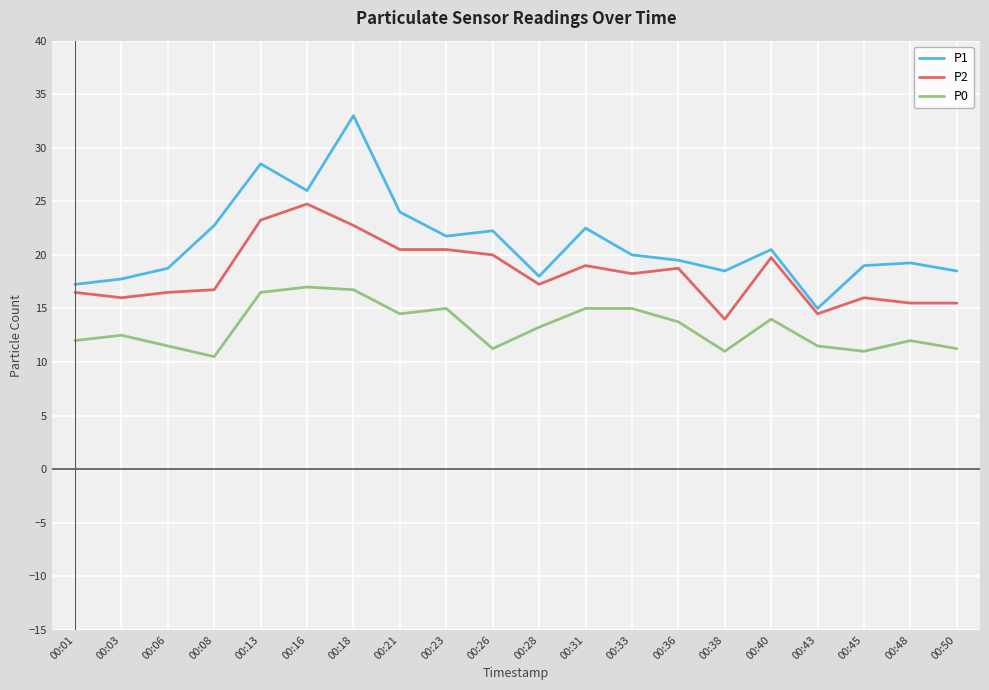

At which category is the sum across all series the highest?

00:18